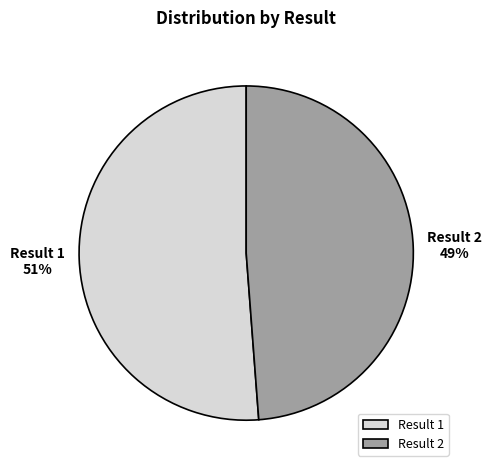

The Result 2 slice represents 49% of the pie. True or false?

True